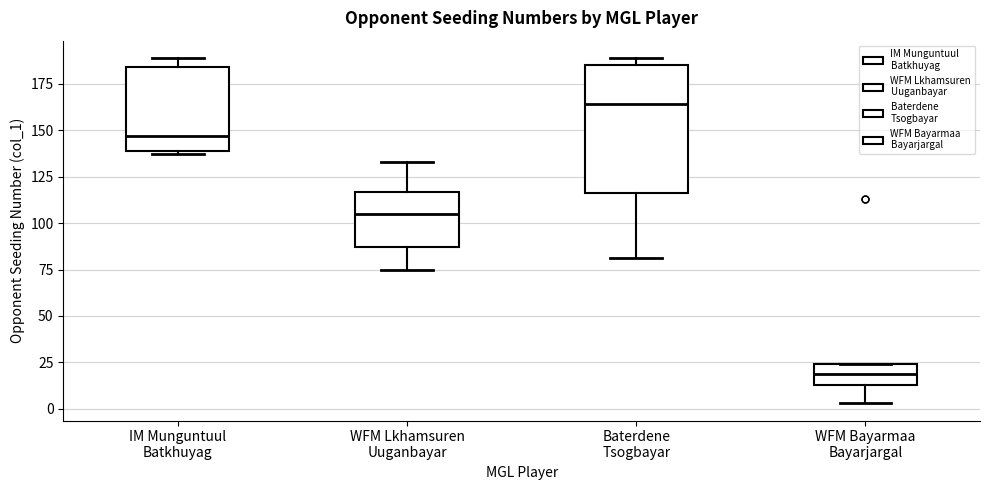

Where is the lower edge of the box for WFM Bayarmaa Bayarjargal on the y-axis? The values are not printed on the chart, so give them approximately, as read against the axis.

15